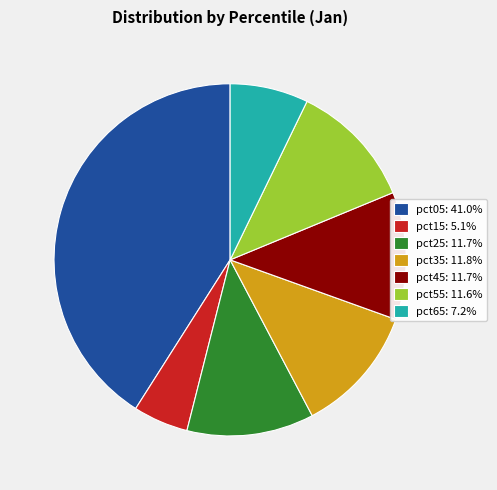

Is pct25: 11.7% the majority of the pie?

No